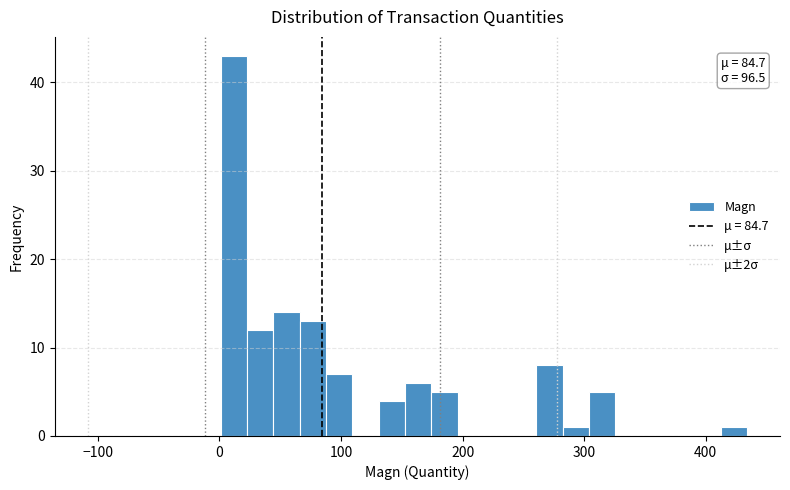

Read against the x-axis, roughly where is the centre of the tallest bar?

10